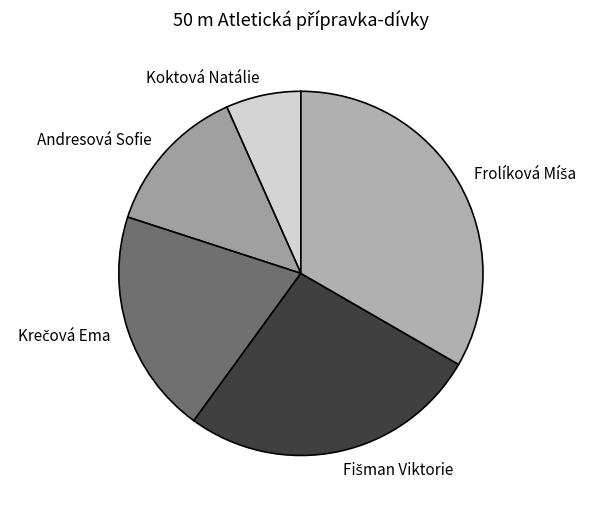

How many segments does this pie chart have?

5